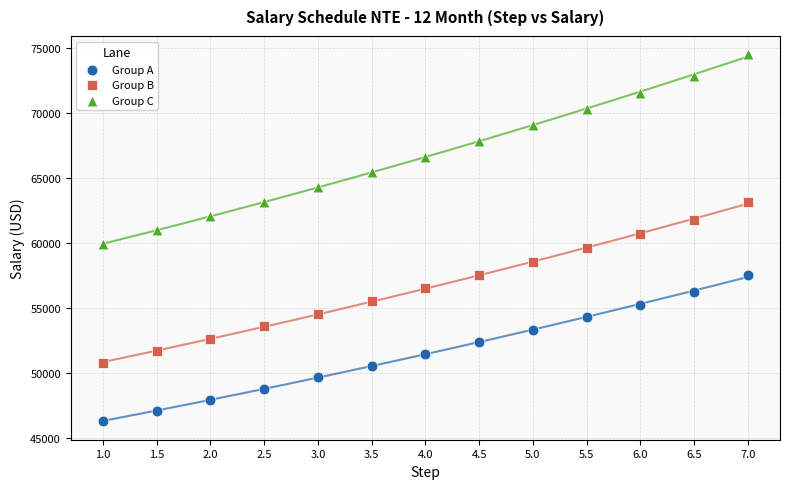

What are all the series names shown in the legend?

Group A, Group B, Group C